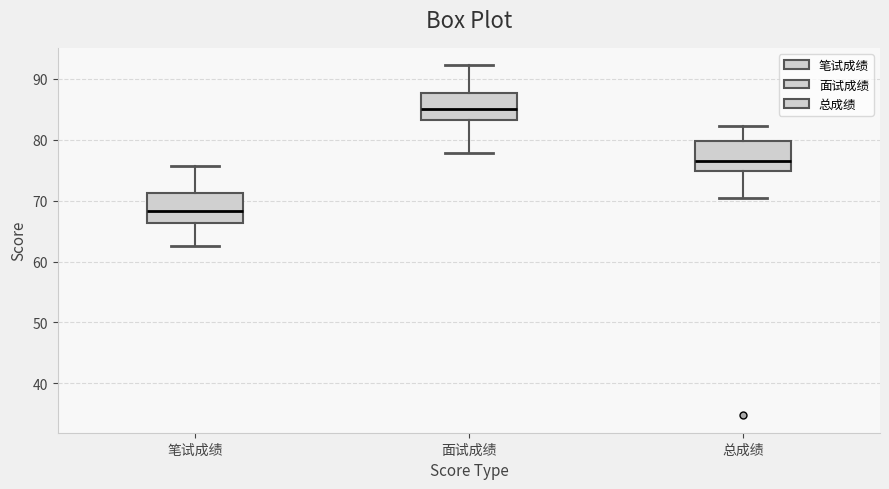

Reading left to right, transcribe this box plot: for each box, give where its median line is, the range the box spans, and where its two whiskers end, as read against the y-axis. The values are not printed on the chart, so give them approximately, as read against the axis.

笔试成绩: median 68, box 66 to 71, whiskers 63 to 76
面试成绩: median 85, box 83 to 88, whiskers 78 to 92
总成绩: median 77, box 75 to 80, whiskers 71 to 82